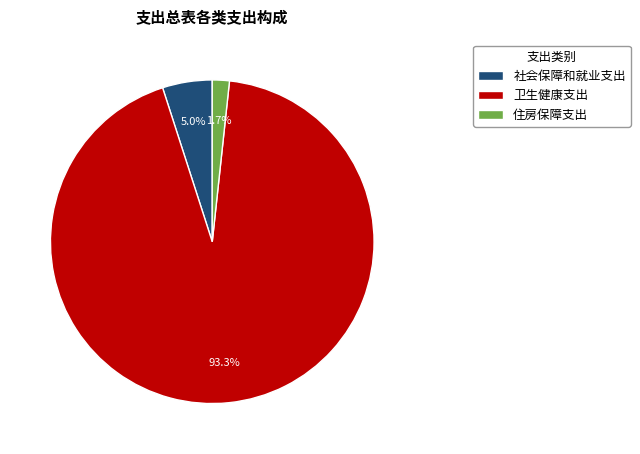

What is the ratio of the value at 住房保障支出 to the value at 社会保障和就业支出?

0.3